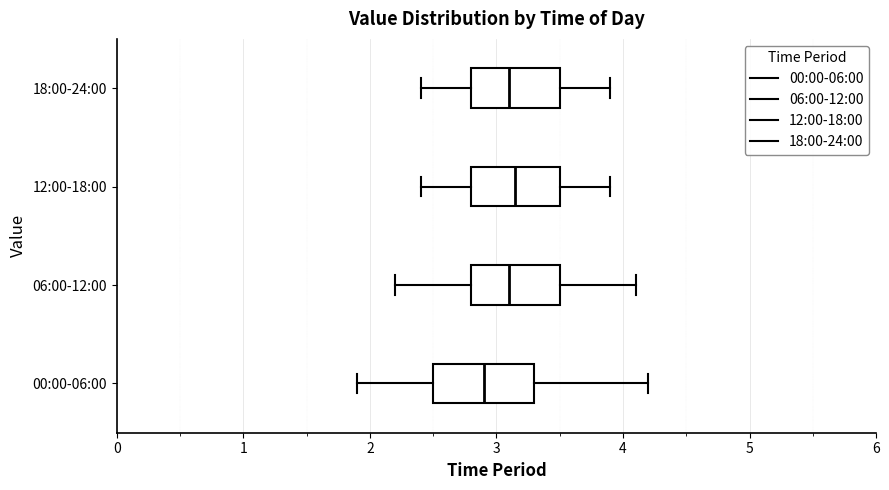

Reading bottom to top, transcribe this box plot: for each box, give where its median line is, the range the box spans, and where its two whiskers end, as read against the x-axis. The values are not printed on the chart, so give them approximately, as read against the axis.

00:00-06:00: median 2.9, box 2.5 to 3.3, whiskers 1.9 to 4.2
06:00-12:00: median 3.1, box 2.8 to 3.5, whiskers 2.2 to 4.1
12:00-18:00: median 3.2, box 2.8 to 3.5, whiskers 2.4 to 3.9
18:00-24:00: median 3.1, box 2.8 to 3.5, whiskers 2.4 to 3.9